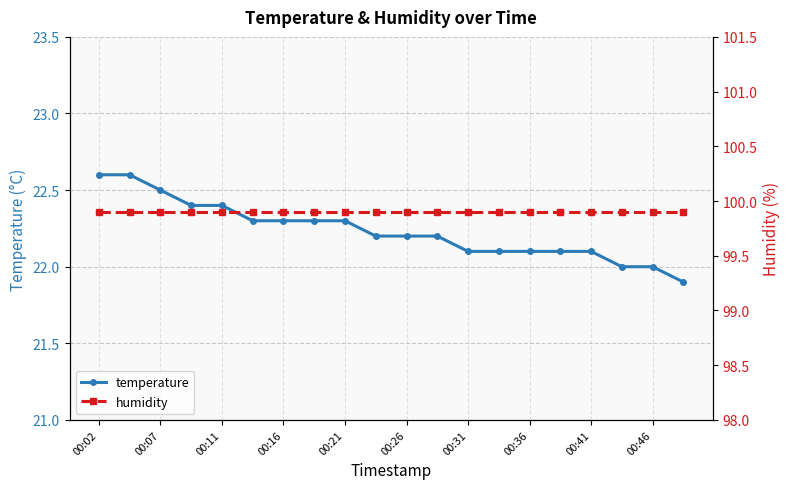

True or false: humidity has more than 2 points higher than both neighbors.

False